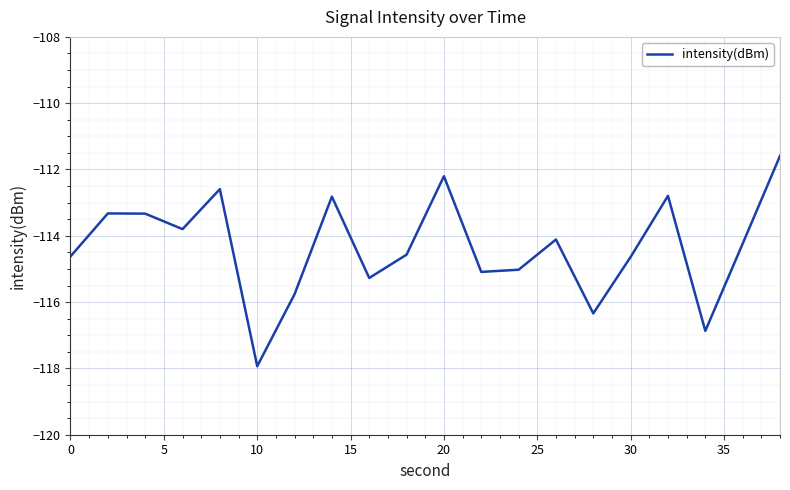

What is the difference between the maximum and minimum values?

6.3